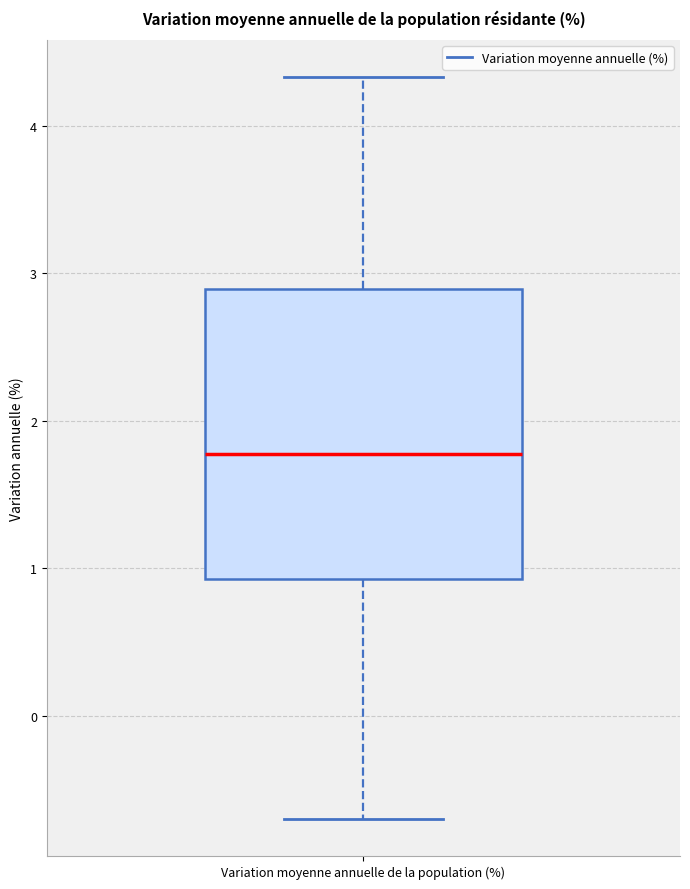

Read this box plot against the y-axis: the position of the median line, the range covered by the box, and the ends of both whiskers. The values are not printed on the chart, so give them approximately, as read against the axis.

median 1.8, box 0.9 to 2.9, whiskers -0.7 to 4.3